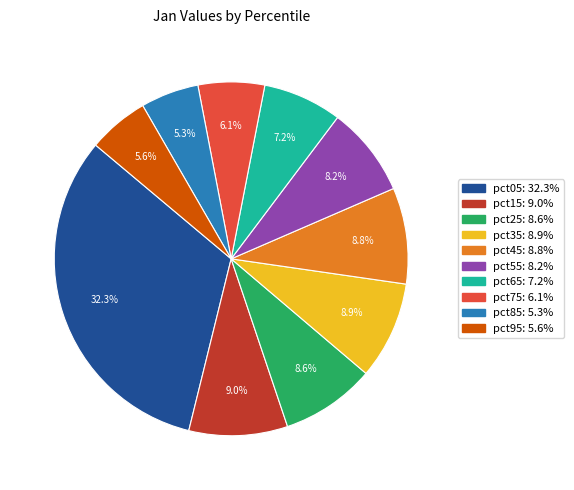

What percentage do pct15 and pct85 together represent?

14.3%